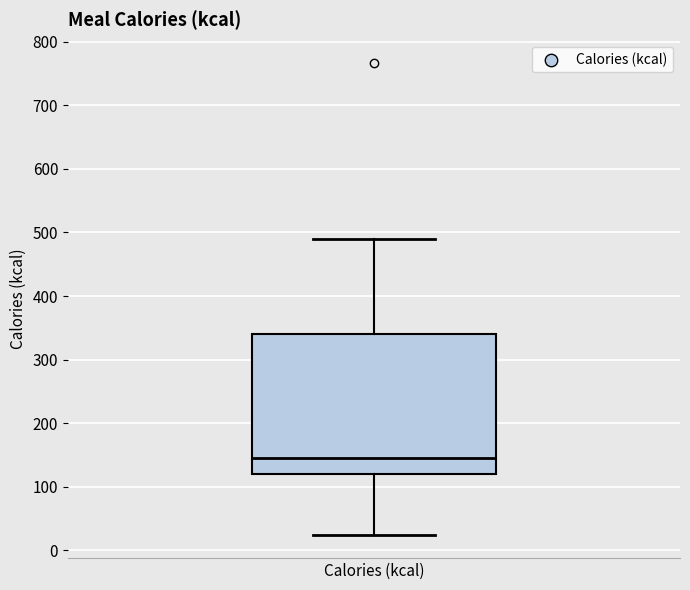

Where does the upper whisker of the box for Calories (kcal) end on the y-axis? The values are not printed on the chart, so give them approximately, as read against the axis.

490